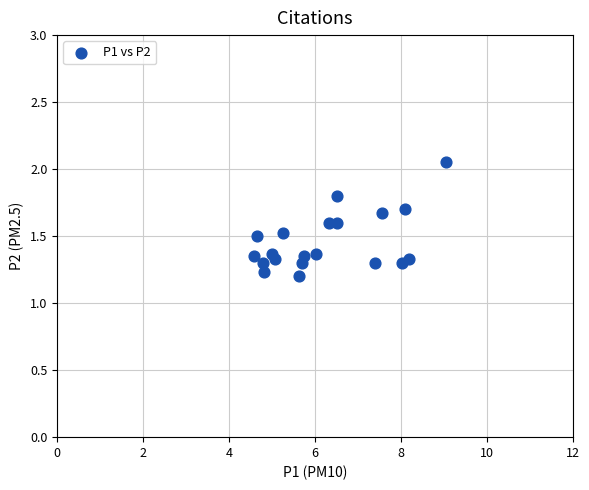

What is the range of X values (max minus min)?

4.5